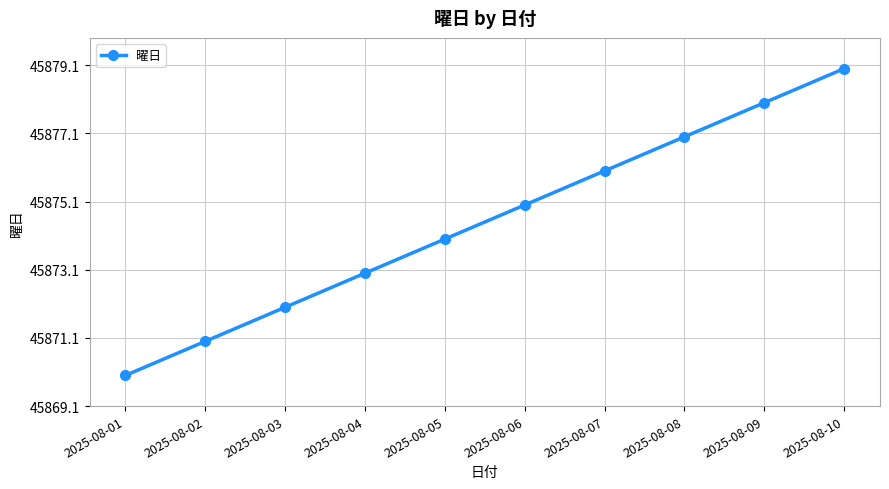

Between 2025-08-04 and 2025-08-06, which is larger?

2025-08-06